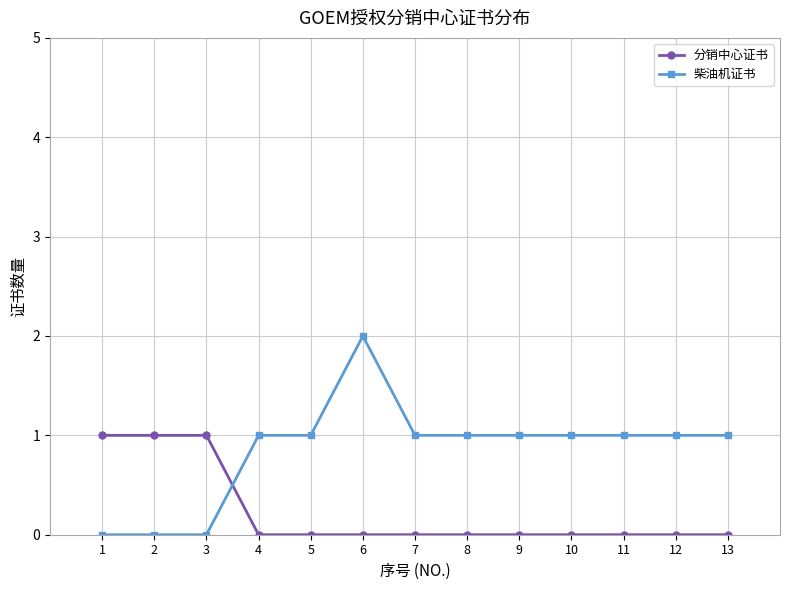

Which series has the largest range (max minus min)?

柴油机证书